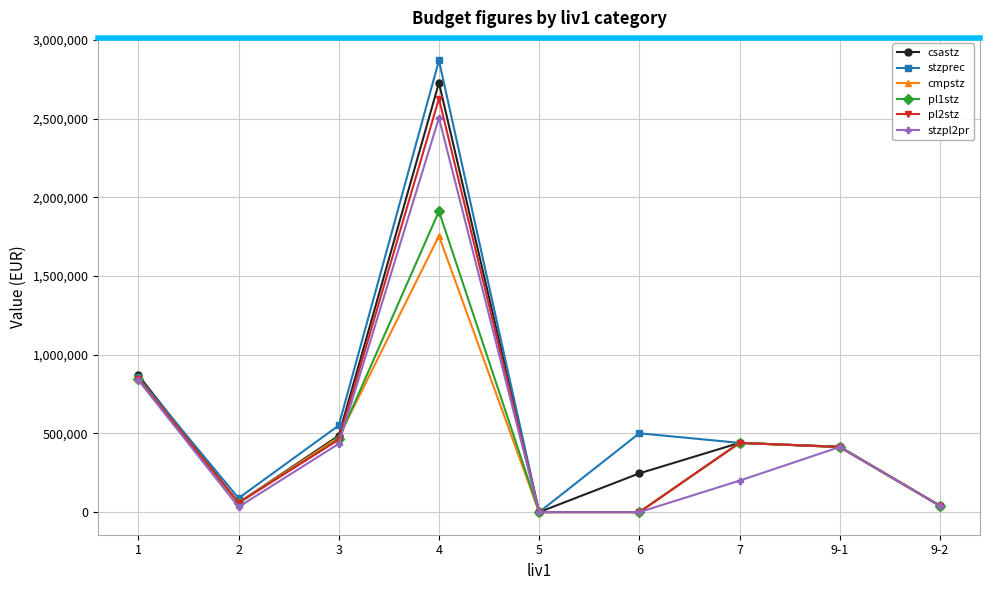

The value of stzpl2pr at 6 is 0.0. True or false?

True